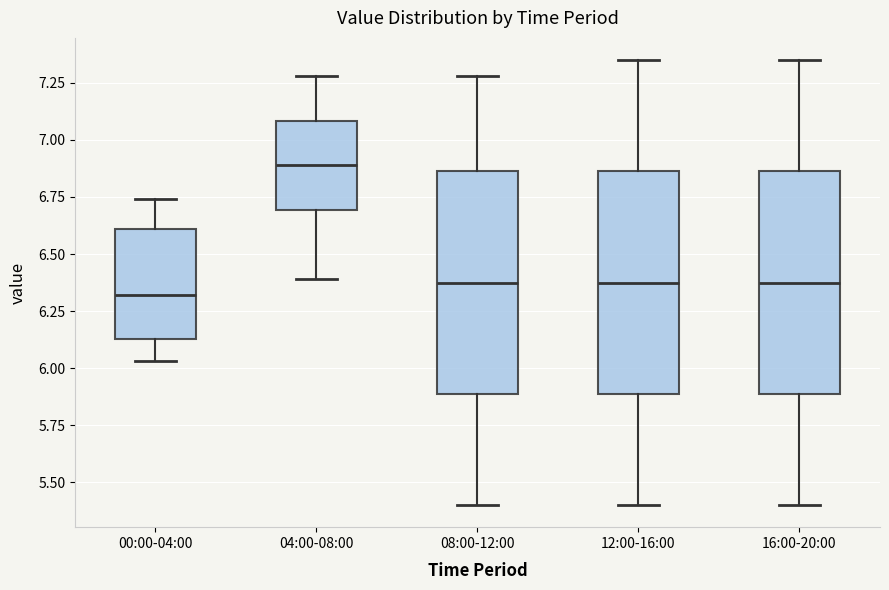

Where does the upper whisker of the box for 12:00-16:00 end on the y-axis? The values are not printed on the chart, so give them approximately, as read against the axis.

7.35